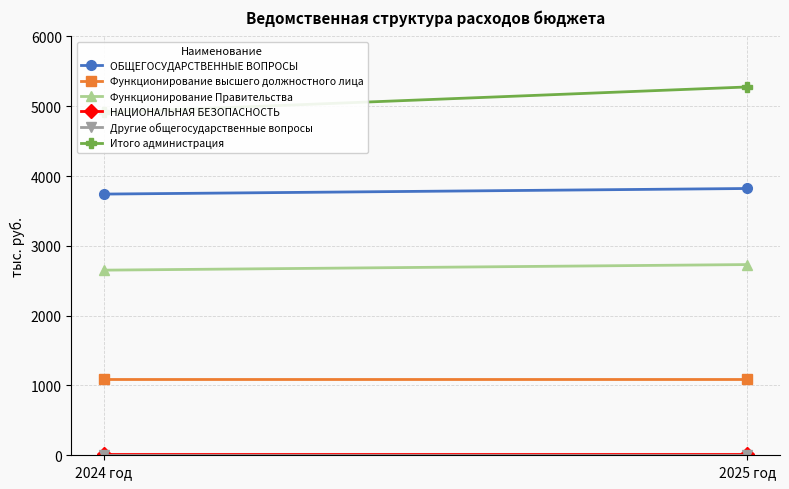

At 2025 год, list the series in order from largest to smallest.

Итого администрация, ОБЩЕГОСУДАРСТВЕННЫЕ ВОПРОСЫ, Функционирование Правительства, Функционирование высшего должностного лица, НАЦИОНАЛЬНАЯ БЕЗОПАСНОСТЬ, Другие общегосударственные вопросы